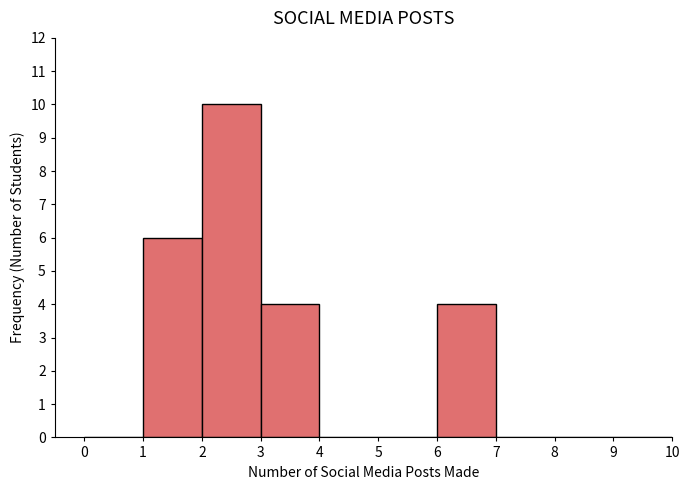

Reading left to right, list every bar in this chart as the range it spans on the x-axis followed by its height. The values are not printed on the chart, so give them approximately, as read against the axis.

0 to 1: 0
1 to 2: 6
2 to 3: 10
3 to 4: 4
4 to 5: 0
5 to 6: 0
6 to 7: 4
7 to 8: 0
8 to 9: 0
9 to 10: 0